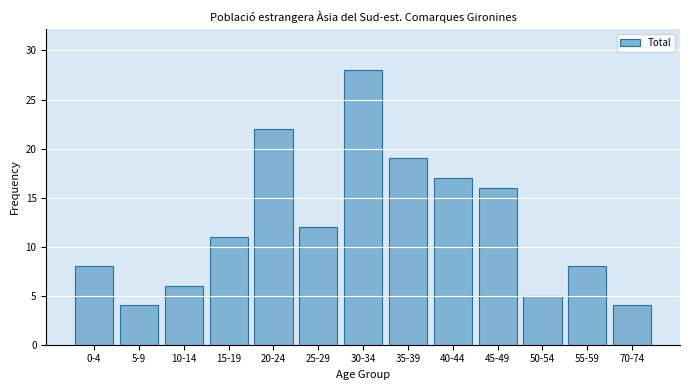

Reading left to right, list all the values displayed in this chart.

0-4=8	5-9=4	10-14=6	15-19=11	20-24=22	25-29=12	30-34=28	35-39=19	40-44=17	45-49=16	50-54=5	55-59=8	70-74=4